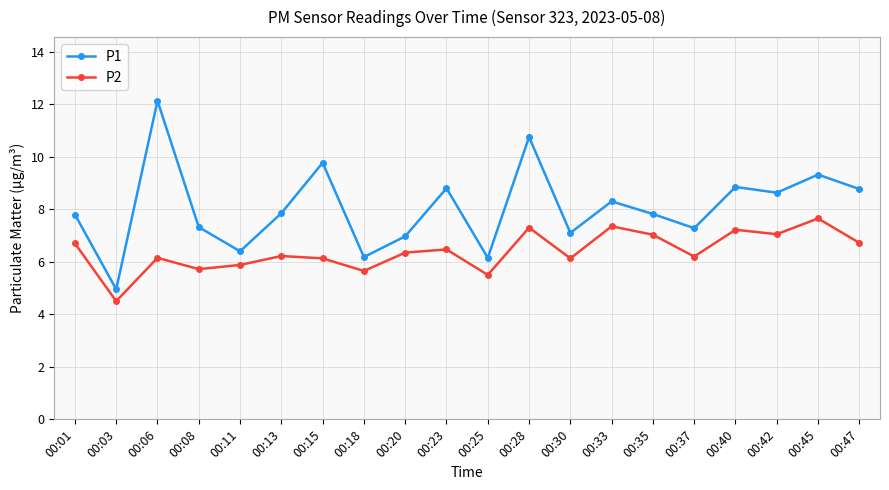

Which series has the largest total across all categories?

P1